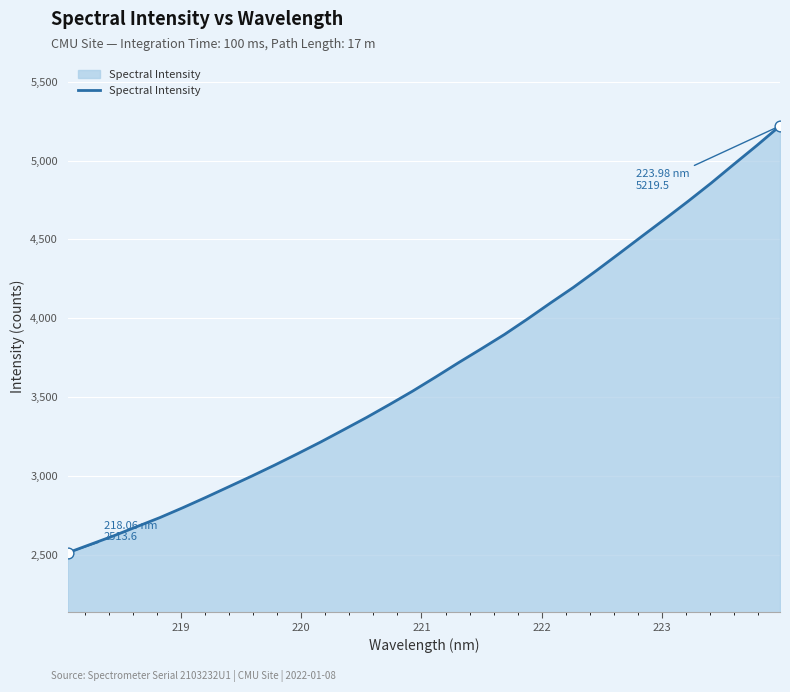

What is the difference between the maximum and minimum values?

2706.0